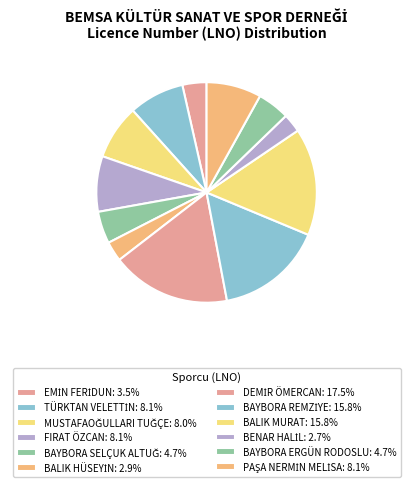

How many slices are in this pie chart?

12